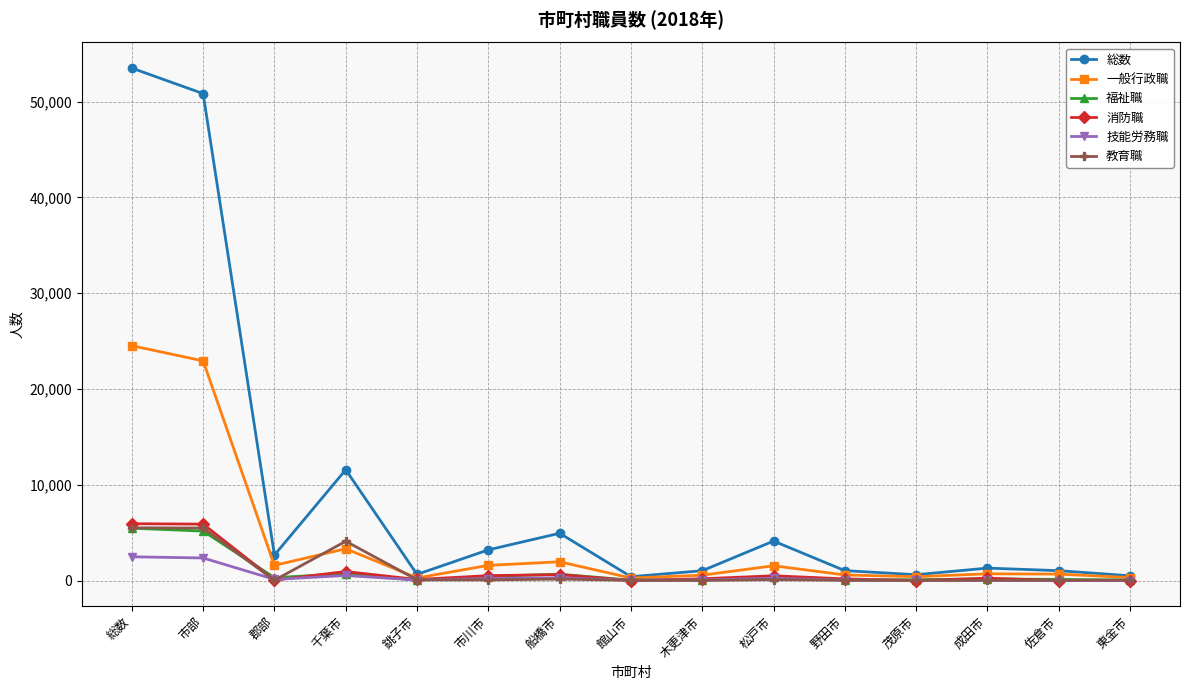

What is the total value across all series at 市部?

92675